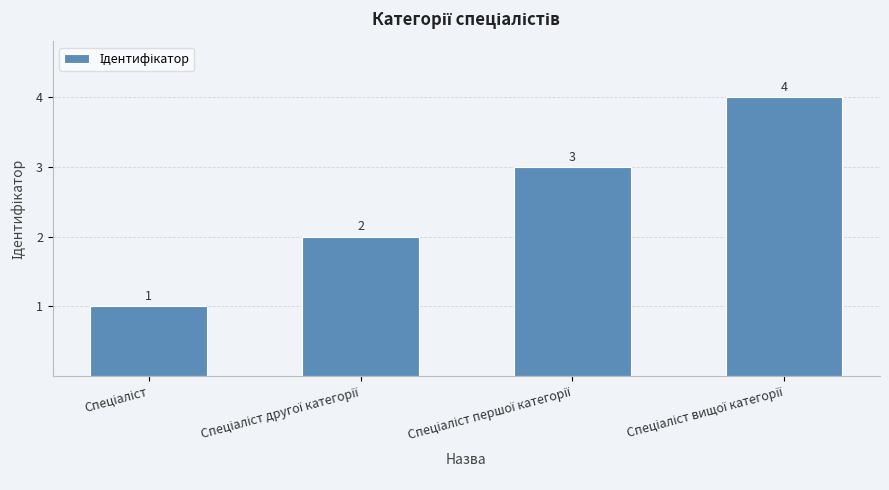

What is the smallest value displayed?

1